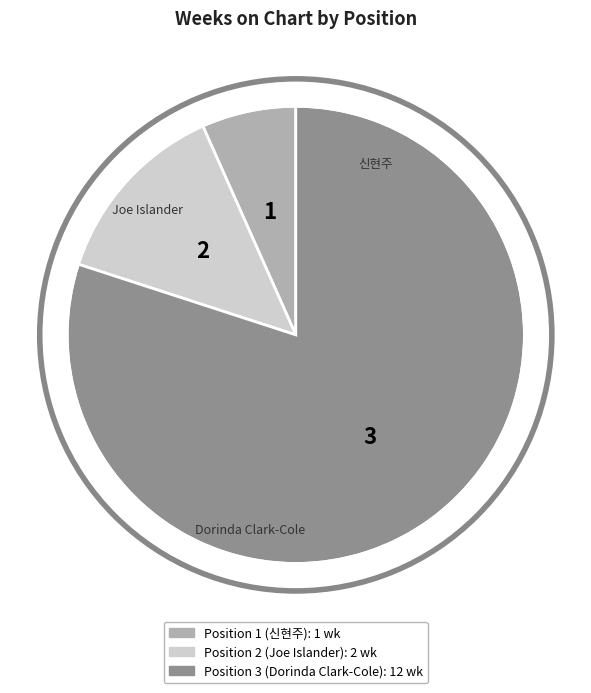

Count the number of slices in the pie.

3